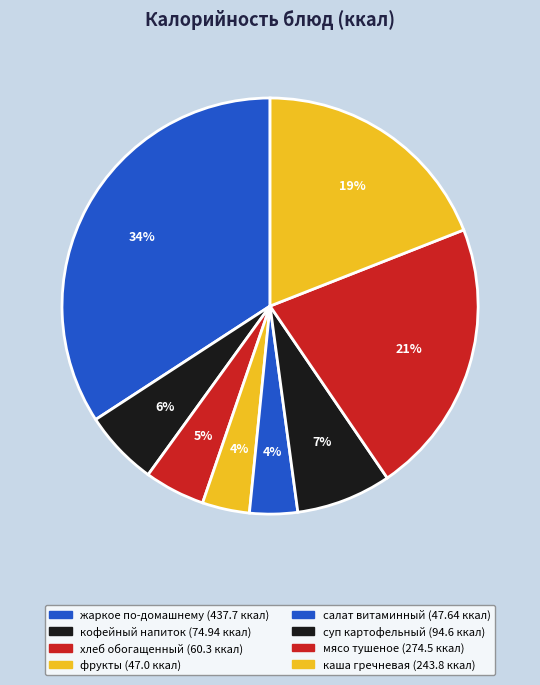

True or false: кофейный напиток accounts for 1% of the total.

False